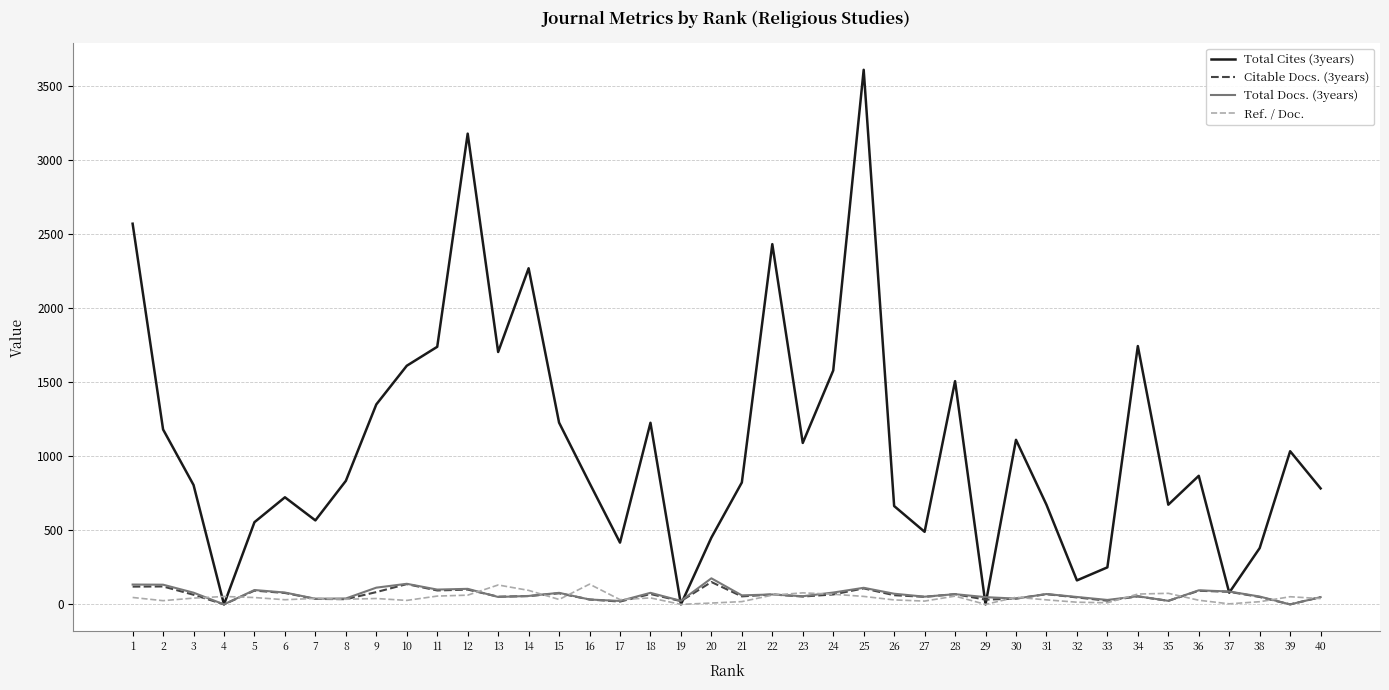

Which category has the highest value across all series?

25